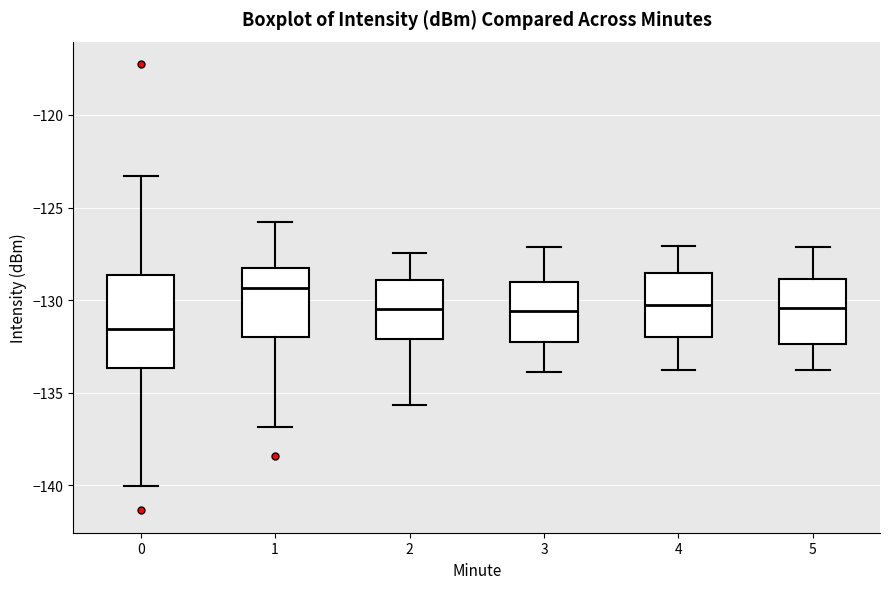

Reading left to right, read every box against the y-axis: the position of its median line, the range the box covers, and the ends of its whiskers. The values are not printed on the chart, so give them approximately, as read against the axis.

0: median -131.5, box -133.5 to -128.5, whiskers -140.0 to -123.5
1: median -129.5, box -132.0 to -128.5, whiskers -137.0 to -126.0
2: median -130.5, box -132.0 to -129.0, whiskers -135.5 to -127.5
3: median -130.5, box -132.0 to -129.0, whiskers -134.0 to -127.0
4: median -130.5, box -132.0 to -128.5, whiskers -134.0 to -127.0
5: median -130.5, box -132.5 to -129.0, whiskers -134.0 to -127.0